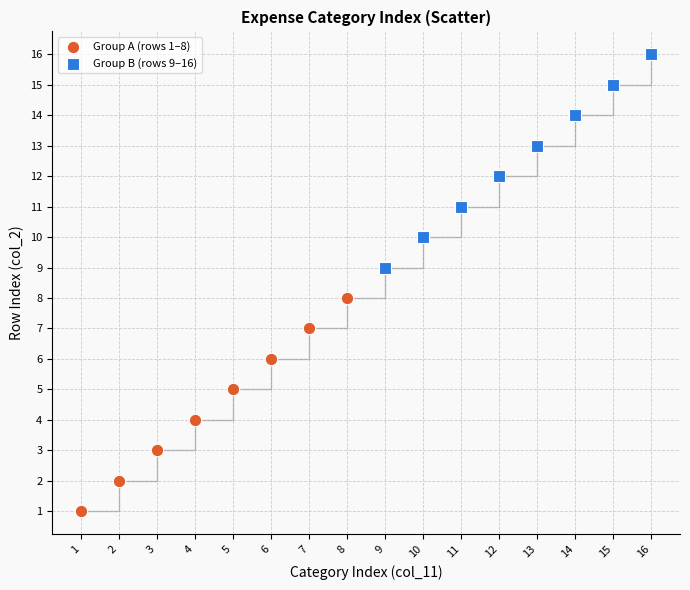

Which series reaches the maximum Y coordinate?

Group B (rows 9–16)